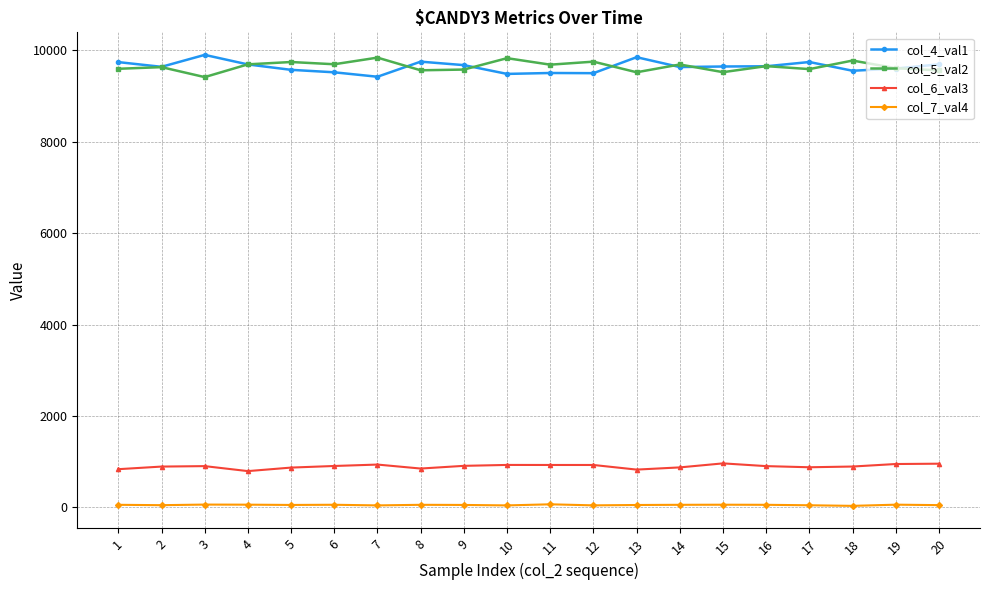

True or false: col_4_val1 and col_7_val4 intersect in this chart.

False